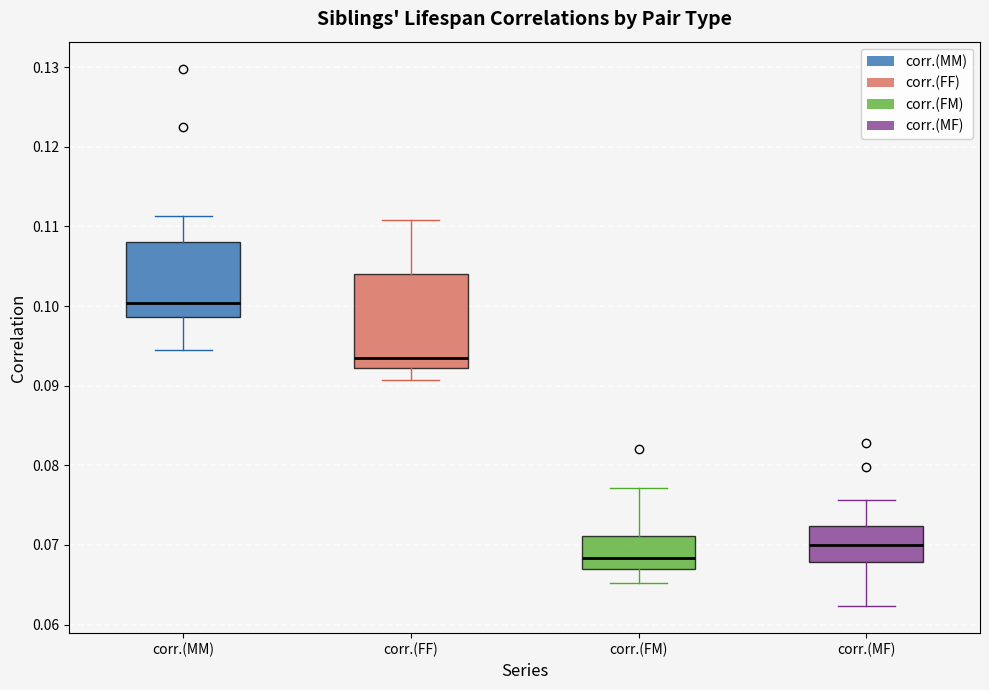

Reading left to right, transcribe this box plot: for each box, give where its median line is, the range the box spans, and where its two whiskers end, as read against the y-axis. The values are not printed on the chart, so give them approximately, as read against the axis.

corr.(MM): median 0.100, box 0.099 to 0.108, whiskers 0.094 to 0.111
corr.(FF): median 0.094, box 0.092 to 0.104, whiskers 0.091 to 0.111
corr.(FM): median 0.068, box 0.067 to 0.071, whiskers 0.065 to 0.077
corr.(MF): median 0.070, box 0.068 to 0.072, whiskers 0.062 to 0.076